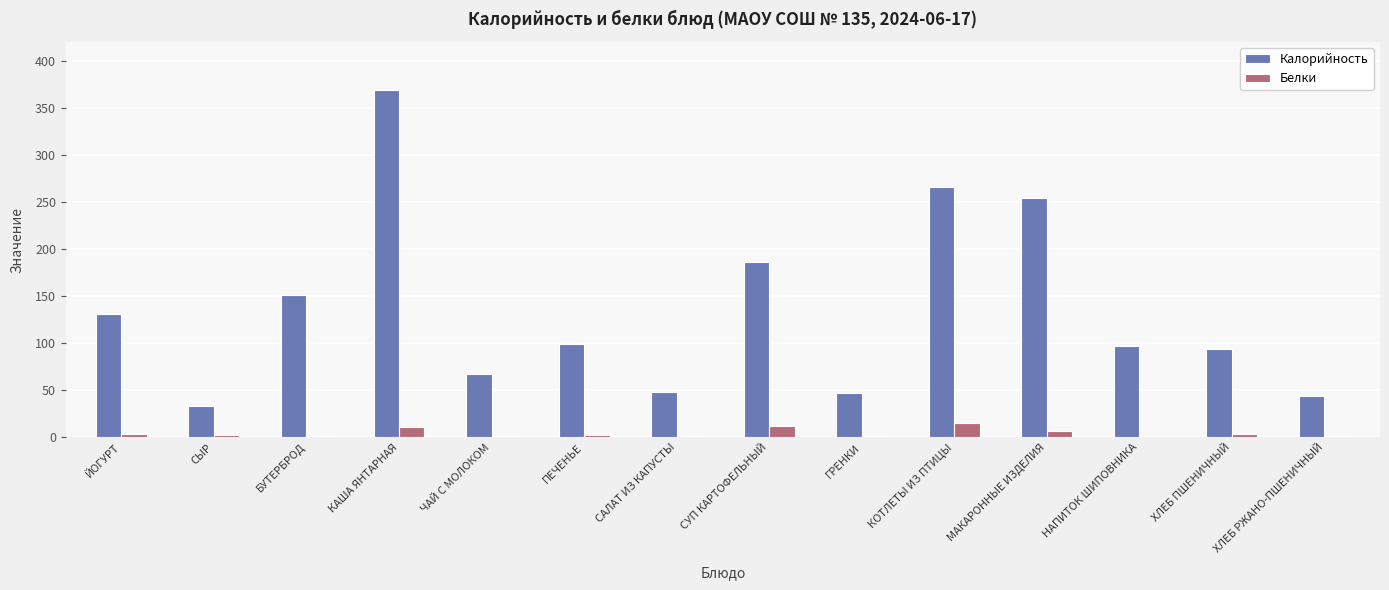

How many data points in Калорийность are above 99?

7